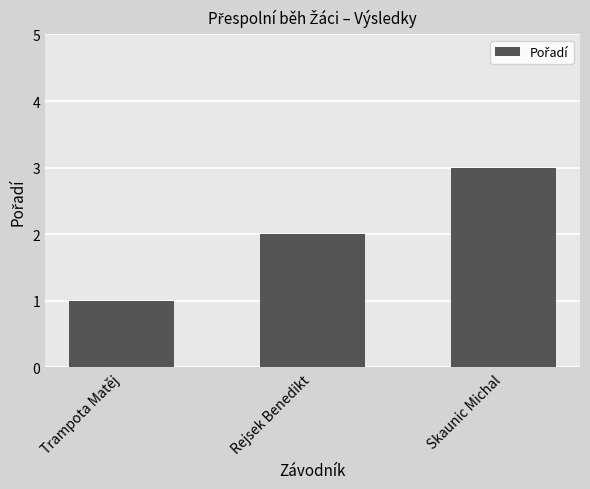

Is it true that the value at Skaunic Michal is 3?

True